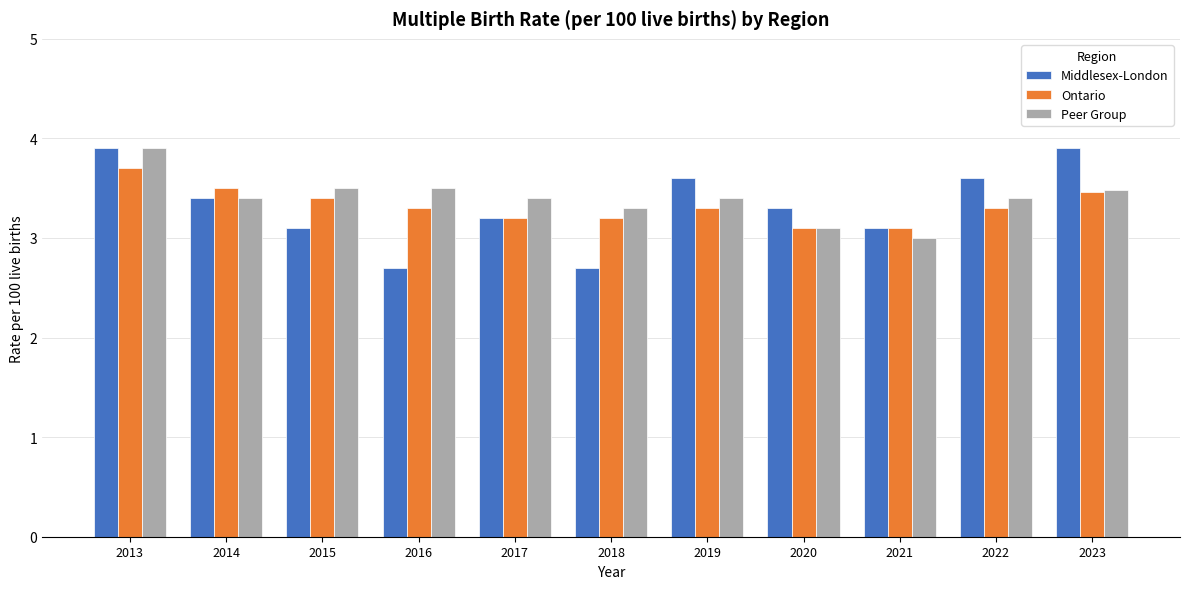

Is the value of Ontario at 2022 greater than the value of Peer Group at 2014?

No